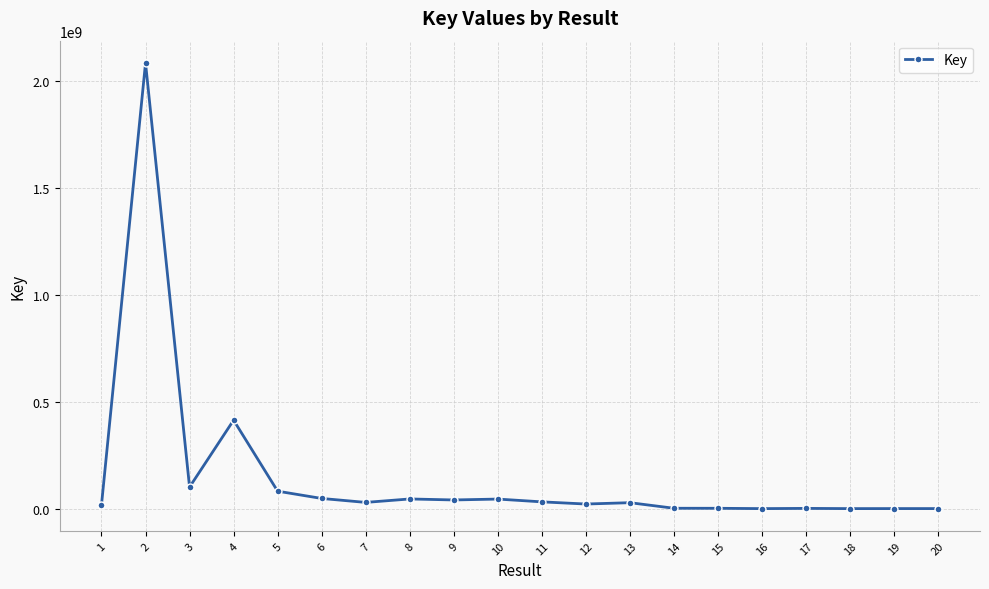

What is the maximum value shown in the chart?

2086574880